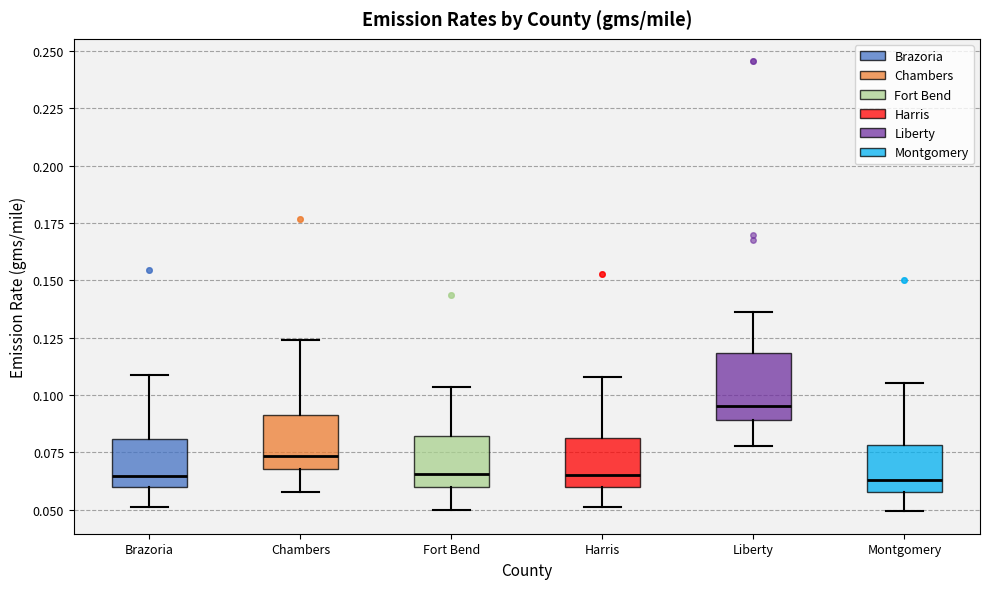

Reading left to right, transcribe this box plot: for each box, give where its median line is, the range the box spans, and where its two whiskers end, as read against the y-axis. The values are not printed on the chart, so give them approximately, as read against the axis.

Brazoria: median 0.065, box 0.060 to 0.080, whiskers 0.050 to 0.110
Chambers: median 0.075, box 0.070 to 0.090, whiskers 0.060 to 0.125
Fort Bend: median 0.065, box 0.060 to 0.080, whiskers 0.050 to 0.105
Harris: median 0.065, box 0.060 to 0.080, whiskers 0.050 to 0.110
Liberty: median 0.095, box 0.090 to 0.120, whiskers 0.080 to 0.135
Montgomery: median 0.065, box 0.060 to 0.080, whiskers 0.050 to 0.105